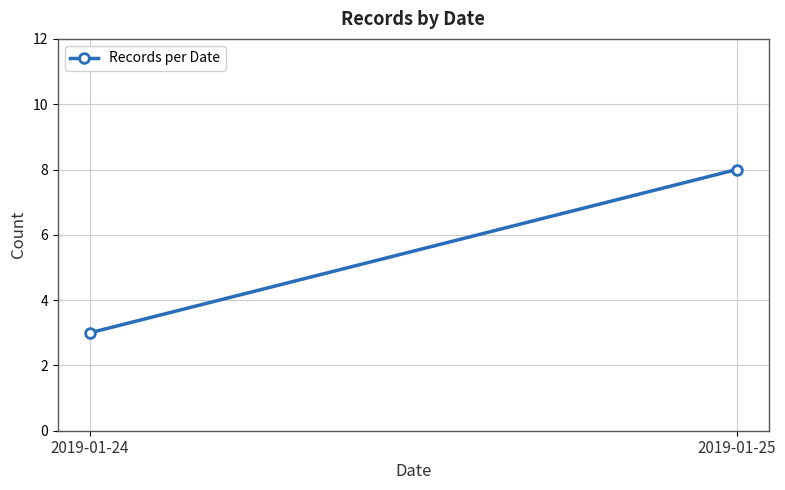

Approximately how many times larger is the value at 2019-01-24 compared to 2019-01-25?

0.4